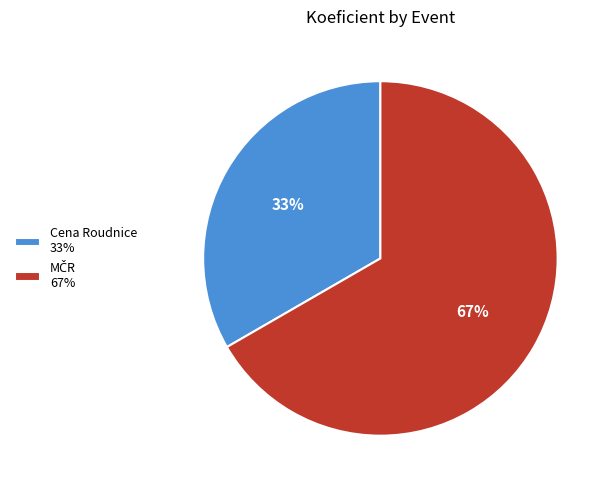

To the nearest percent, what is the average slice percentage?

50%